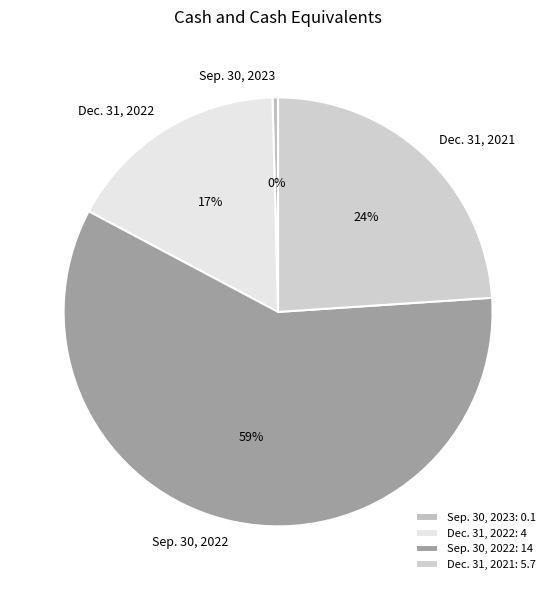

Is the sum of Dec. 31, 2021 and Dec. 31, 2022 greater than half?

No